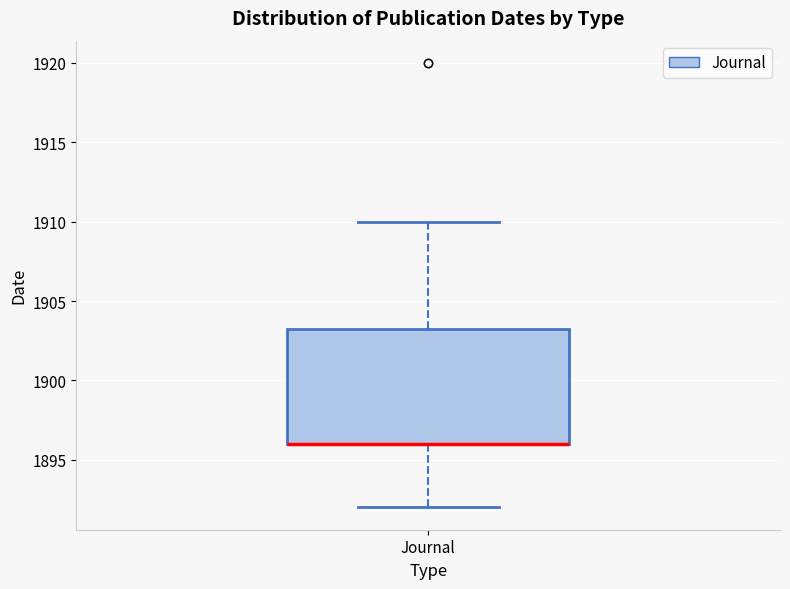

Read this box plot against the y-axis: the position of the median line, the range covered by the box, and the ends of both whiskers. The values are not printed on the chart, so give them approximately, as read against the axis.

median 1896.0 (drawn on the box's lower edge), box 1896.0 to 1903.5, whiskers 1892.0 to 1910.0